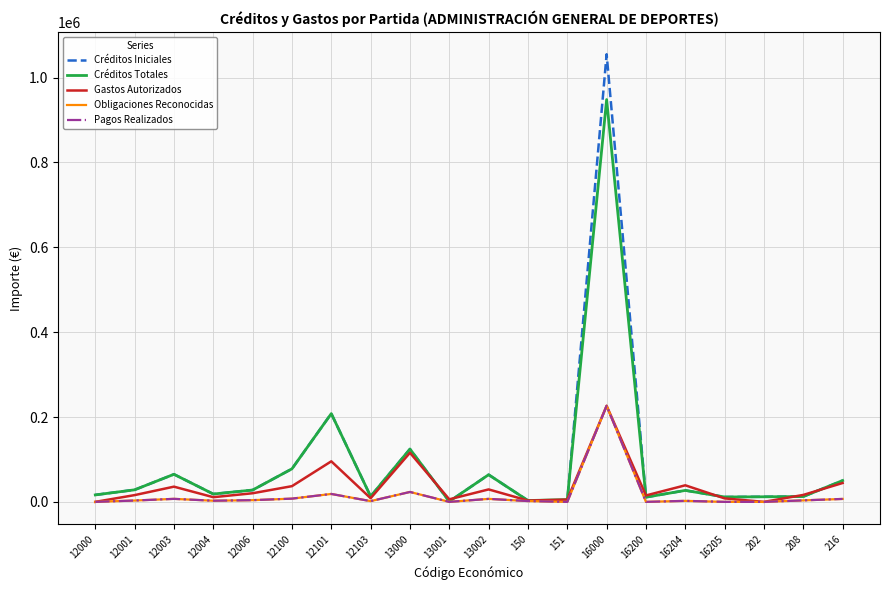

Where is the first local minimum for Pagos Realizados?

12004